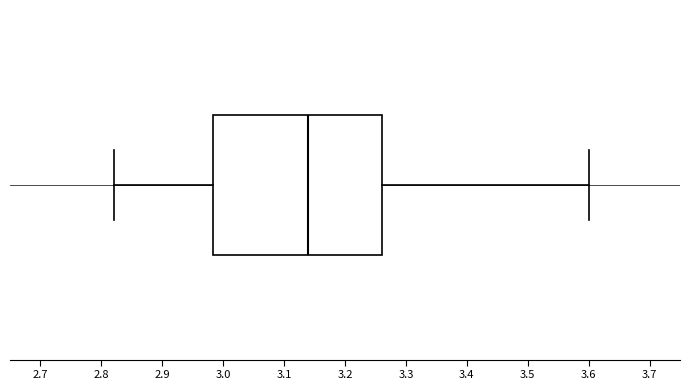

Read this box plot against the x-axis: the position of the median line, the range covered by the box, and the ends of both whiskers. The values are not printed on the chart, so give them approximately, as read against the axis.

median 3.14, box 2.98 to 3.26, whiskers 2.82 to 3.60